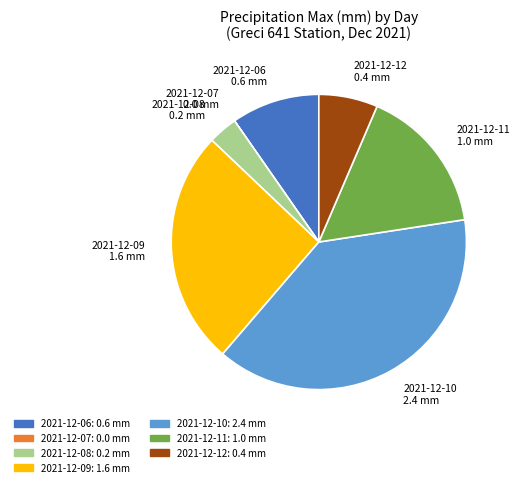

Is there a majority slice in this chart?

No